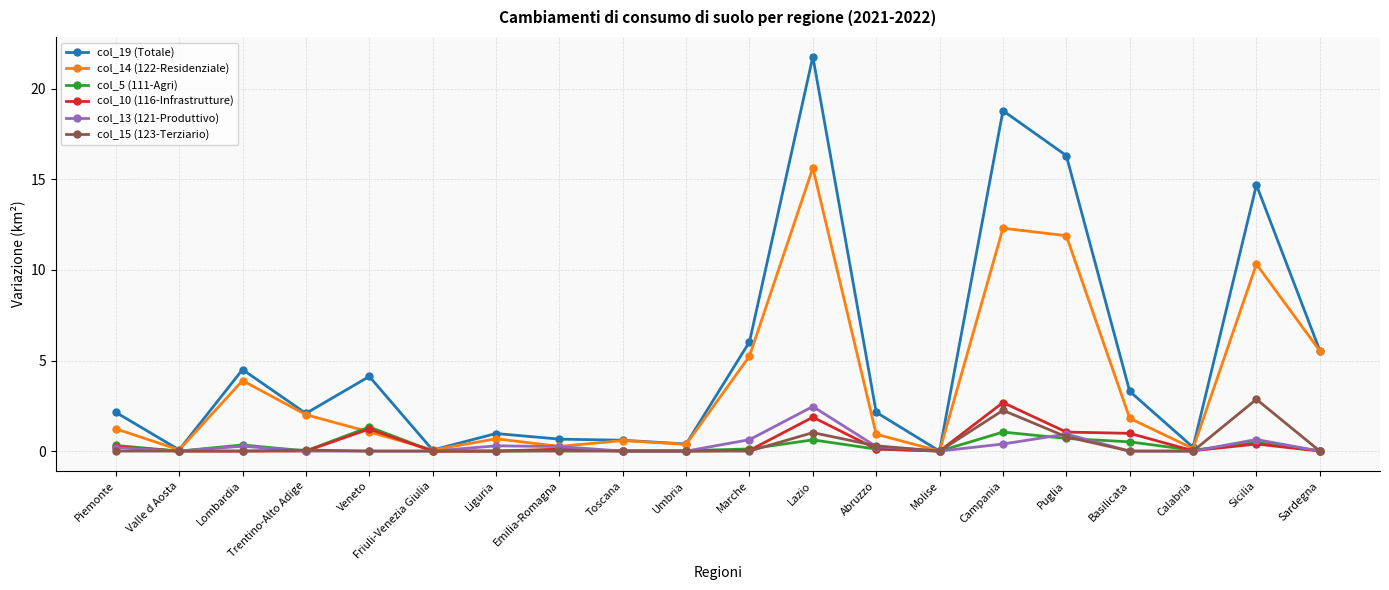

The col_13 (121-Produttivo) series shows 0.6 at Marche. True or false?

True